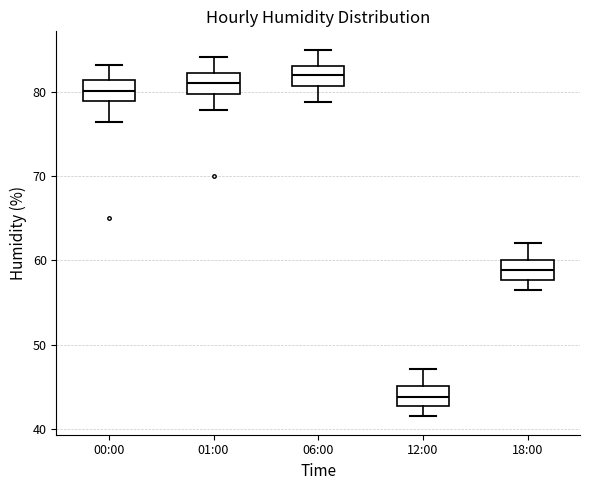

Reading left to right, read every box against the y-axis: the position of its median line, the range the box covers, and the ends of its whiskers. The values are not printed on the chart, so give them approximately, as read against the axis.

00:00: median 80, box 79 to 81, whiskers 76 to 83
01:00: median 81, box 80 to 82, whiskers 78 to 84
06:00: median 82, box 81 to 83, whiskers 79 to 85
12:00: median 44, box 43 to 45, whiskers 42 to 47
18:00: median 59, box 58 to 60, whiskers 57 to 62